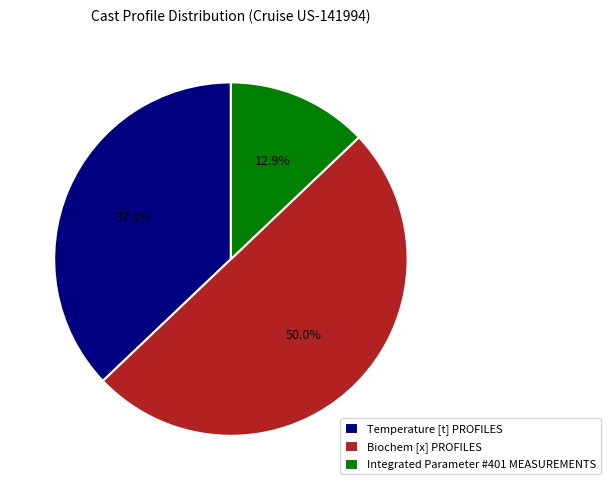

Rank the categories by value from lowest to highest.

Integrated Parameter #401 MEASUREMENTS, Temperature [t] PROFILES, Biochem [x] PROFILES